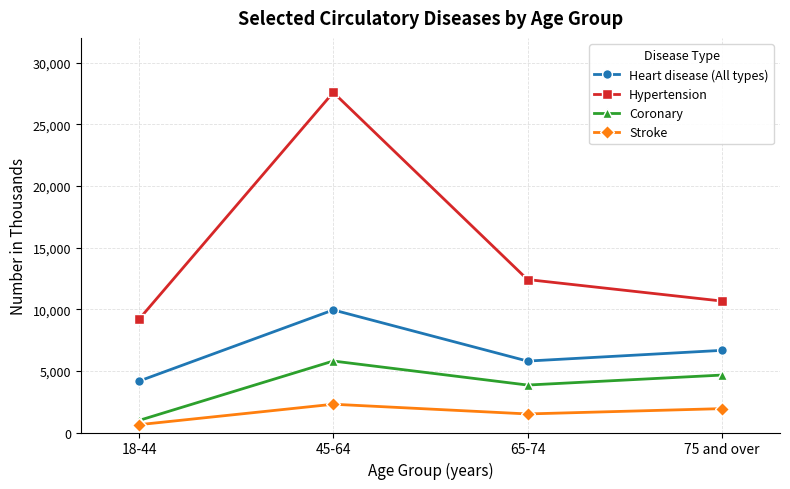

What is the minimum value for Stroke?

635